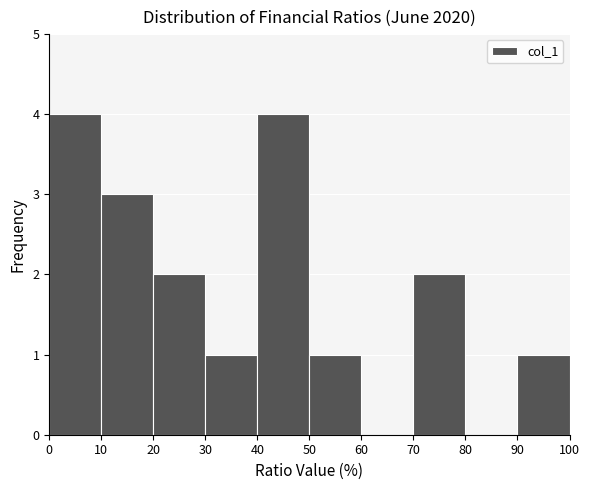

What is the height of the bar covering 0 to 10 on the x-axis? The values are not printed on the chart, so give them approximately, as read against the axis.

4